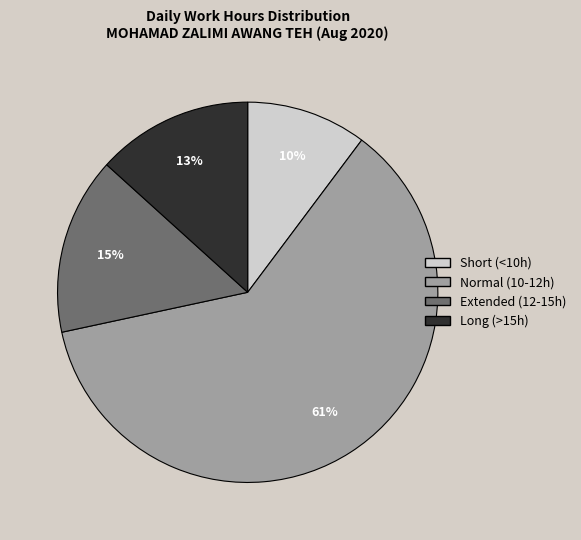

How many segments does this pie chart have?

4